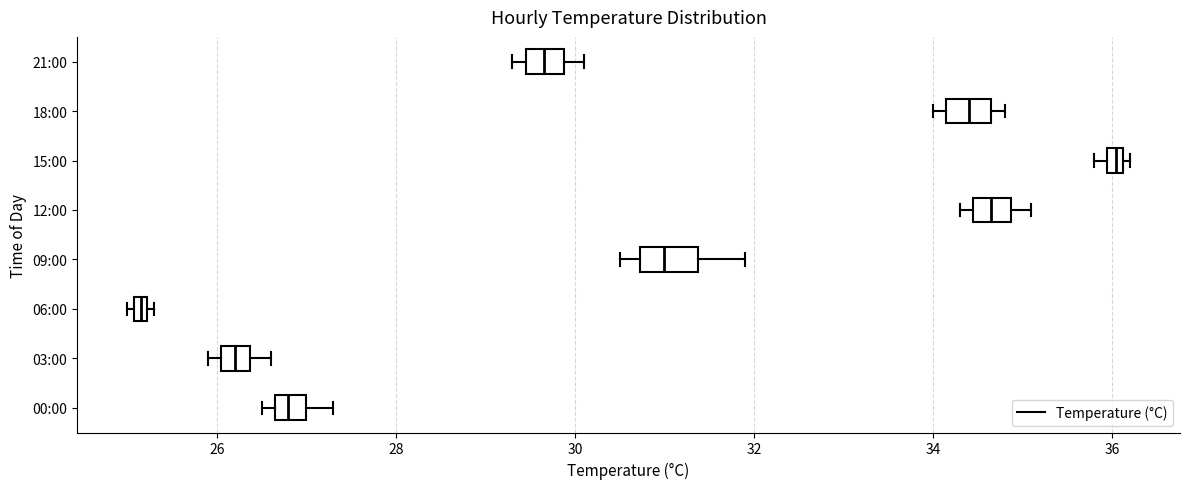

Where is the left edge of the box for 18:00 on the x-axis? The values are not printed on the chart, so give them approximately, as read against the axis.

34.2